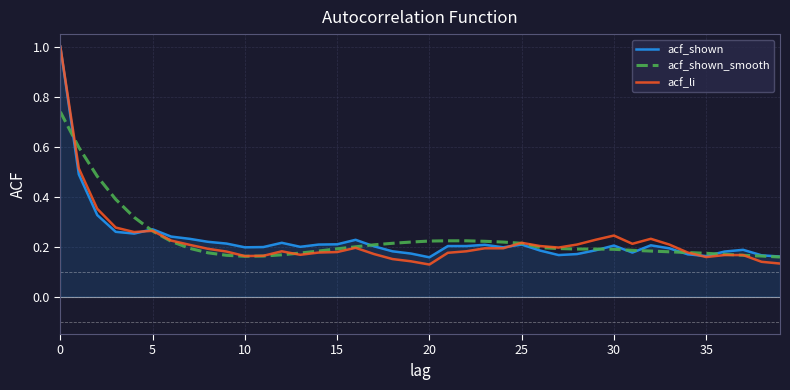

True or false: acf_li has more than 2 interior local peaks.

True